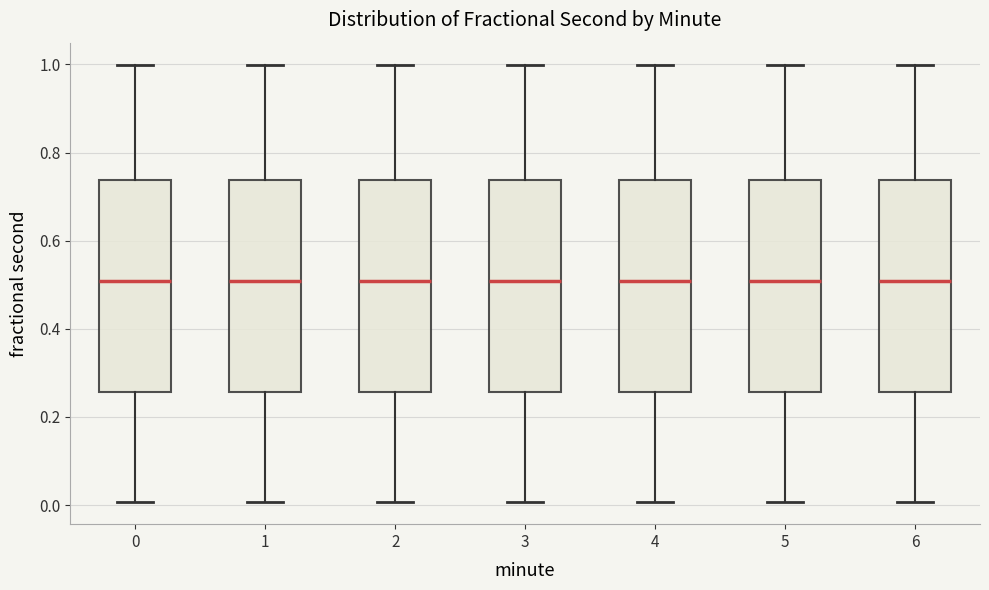

Reading left to right, transcribe this box plot: for each box, give where its median line is, the range the box spans, and where its two whiskers end, as read against the y-axis. The values are not printed on the chart, so give them approximately, as read against the axis.

0: median 0.50, box 0.26 to 0.74, whiskers 0.00 to 1.00
1: median 0.50, box 0.26 to 0.74, whiskers 0.00 to 1.00
2: median 0.50, box 0.26 to 0.74, whiskers 0.00 to 1.00
3: median 0.50, box 0.26 to 0.74, whiskers 0.00 to 1.00
4: median 0.50, box 0.26 to 0.74, whiskers 0.00 to 1.00
5: median 0.50, box 0.26 to 0.74, whiskers 0.00 to 1.00
6: median 0.50, box 0.26 to 0.74, whiskers 0.00 to 1.00